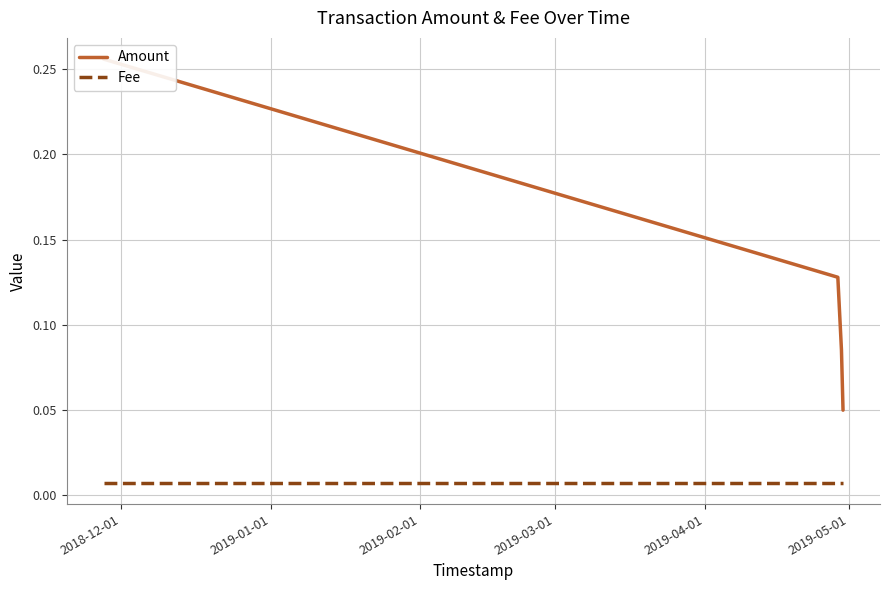

True or false: Fee and Amount cross at least once.

False